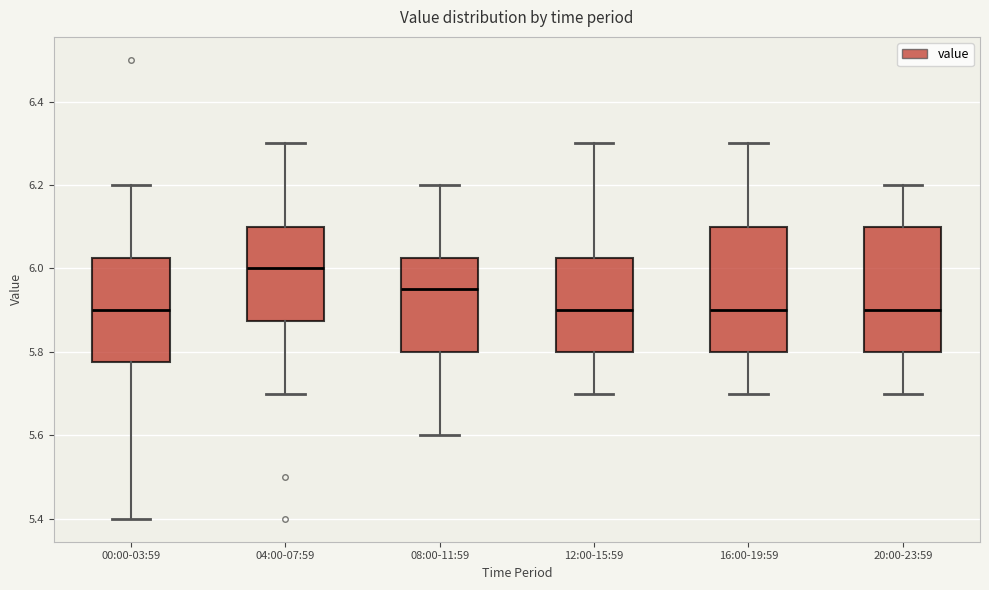

Reading left to right, read every box against the y-axis: the position of its median line, the range the box covers, and the ends of its whiskers. The values are not printed on the chart, so give them approximately, as read against the axis.

00:00-03:59: median 5.90, box 5.78 to 6.02, whiskers 5.40 to 6.20
04:00-07:59: median 6.00, box 5.88 to 6.10, whiskers 5.70 to 6.30
08:00-11:59: median 5.96, box 5.80 to 6.02, whiskers 5.60 to 6.20
12:00-15:59: median 5.90, box 5.80 to 6.02, whiskers 5.70 to 6.30
16:00-19:59: median 5.90, box 5.80 to 6.10, whiskers 5.70 to 6.30
20:00-23:59: median 5.90, box 5.80 to 6.10, whiskers 5.70 to 6.20